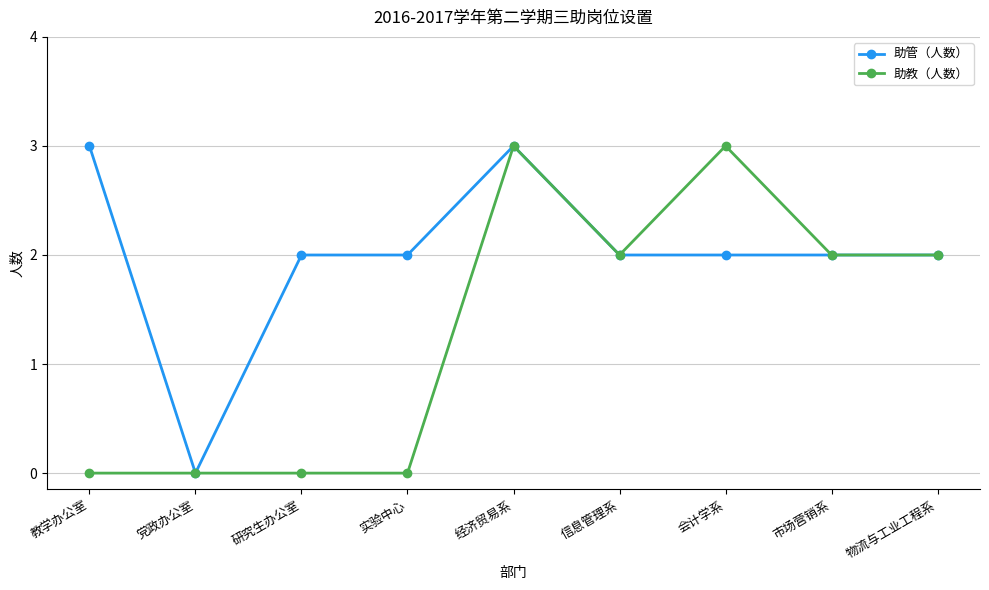

What is the spread (max minus min) of values at 教学办公室?

3